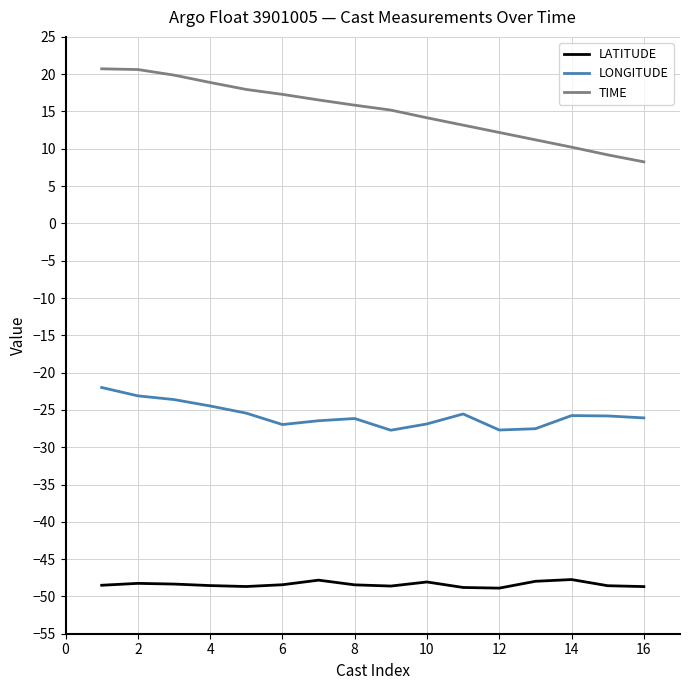

What are all the series names shown in the legend?

LATITUDE, LONGITUDE, TIME